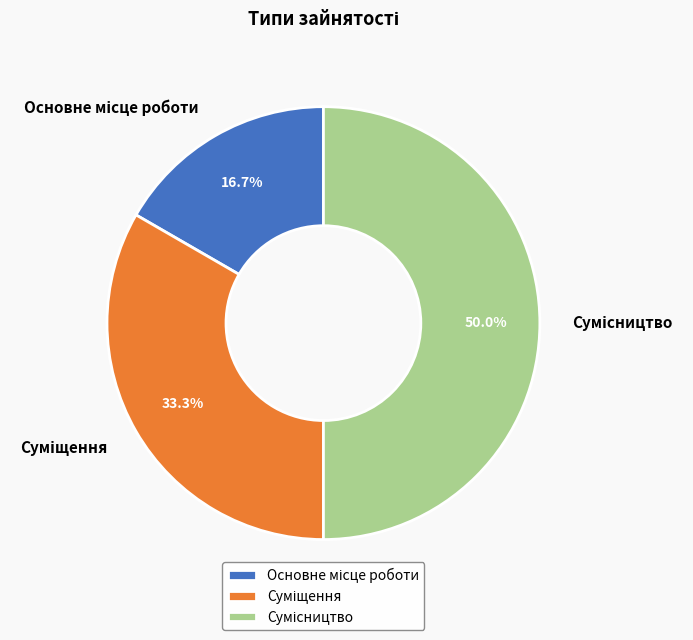

What percentage is the Суміщення slice, to the nearest percent?

33%